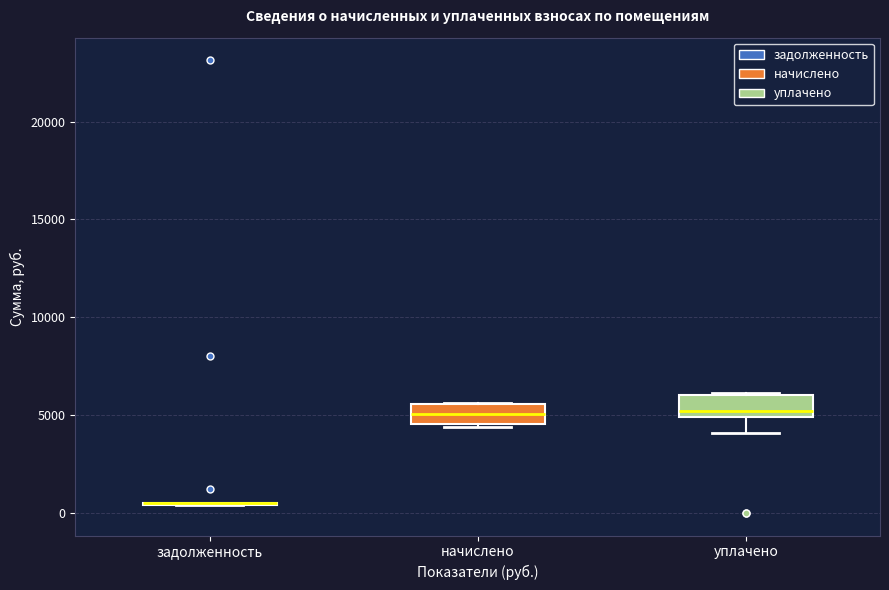

Reading left to right, transcribe this box plot: for each box, give where its median line is, the range the box spans, and where its two whiskers end, as read against the y-axis. The values are not printed on the chart, so give them approximately, as read against the axis.

задолженность: box collapsed to a line at 500, whiskers 500 to 500
начислено: median 5000, box 4500 to 5500, whiskers 4500 to 5500
уплачено: median 5000 (just above the box's lower edge), box 5000 to 6000, whiskers 4000 to 6000